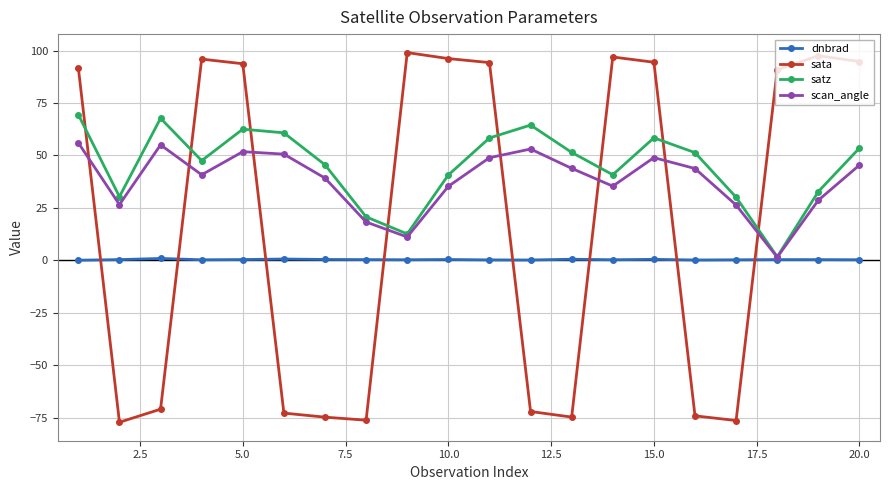

Which series has the largest range (max minus min)?

sata